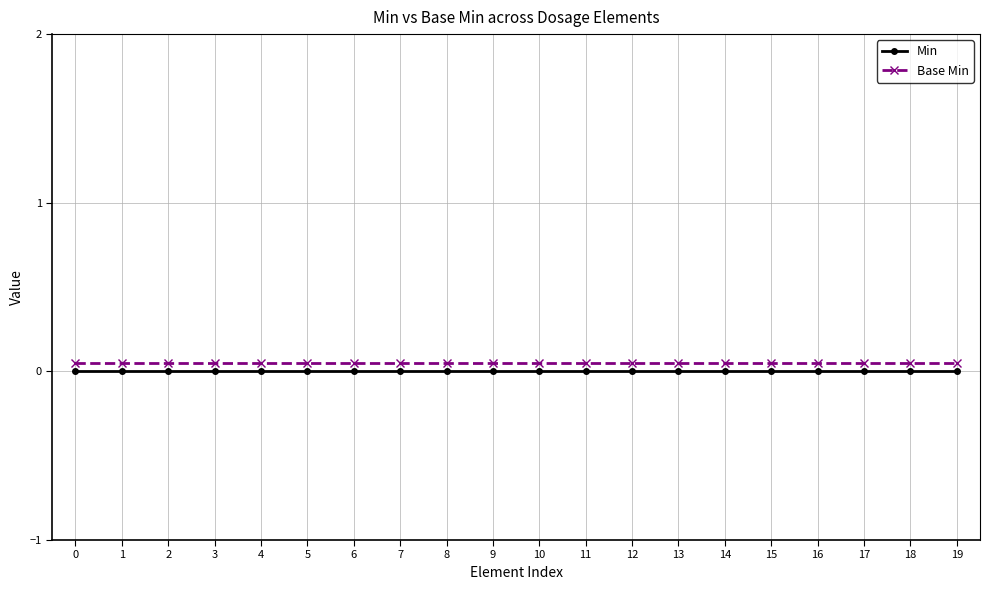

Is it true that Min equals 0.0 at 18?

True